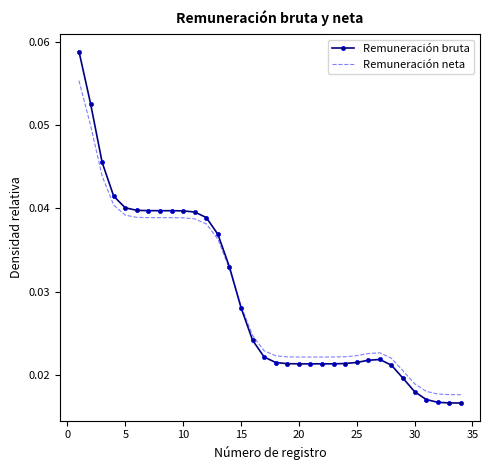

List the series in order of their peak value, highest first.

Remuneración bruta, Remuneración neta